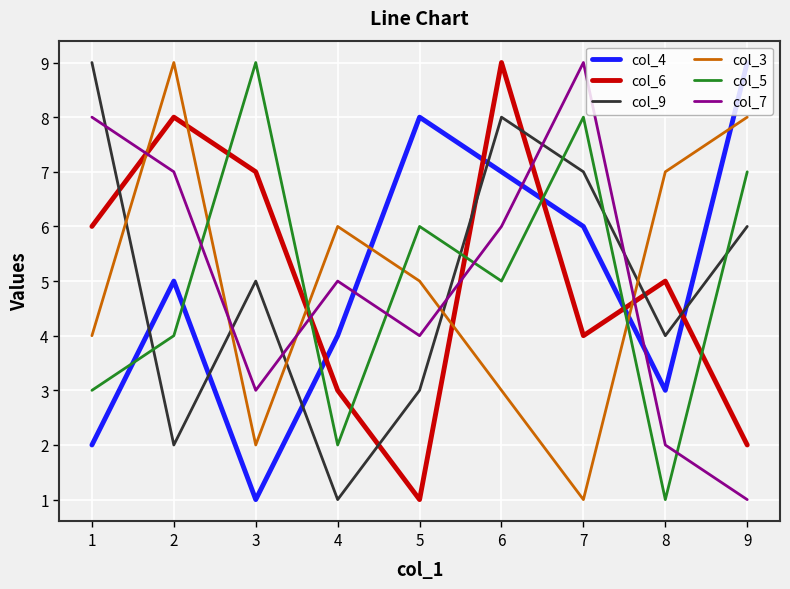

Where is col_5 nearest to the value 5?

6